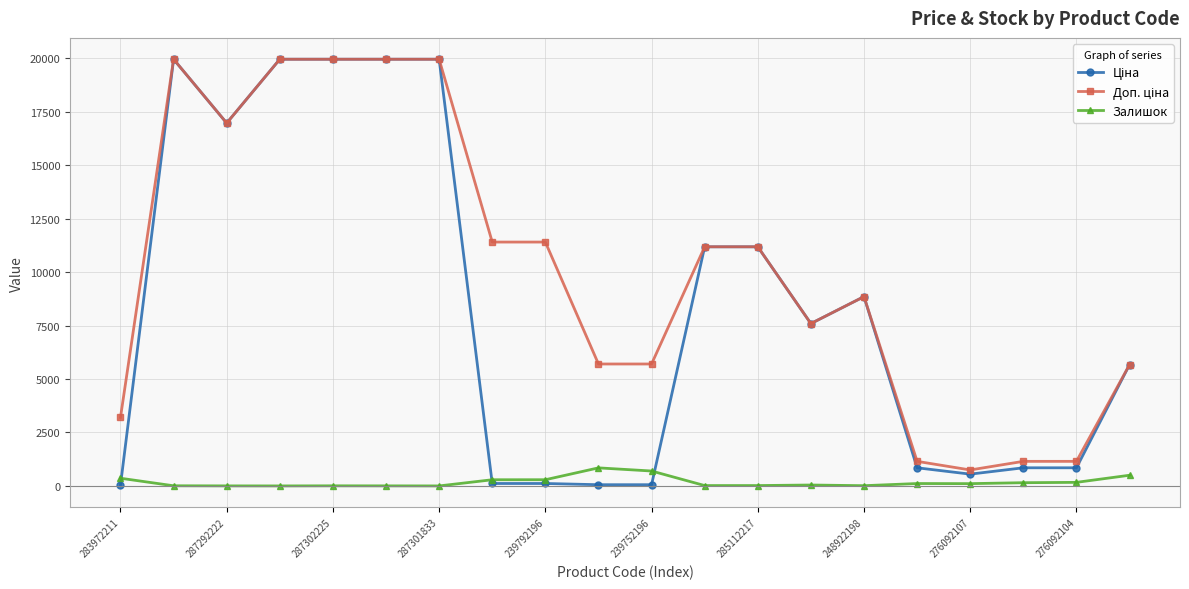

What is the greatest value displayed?

19964.2